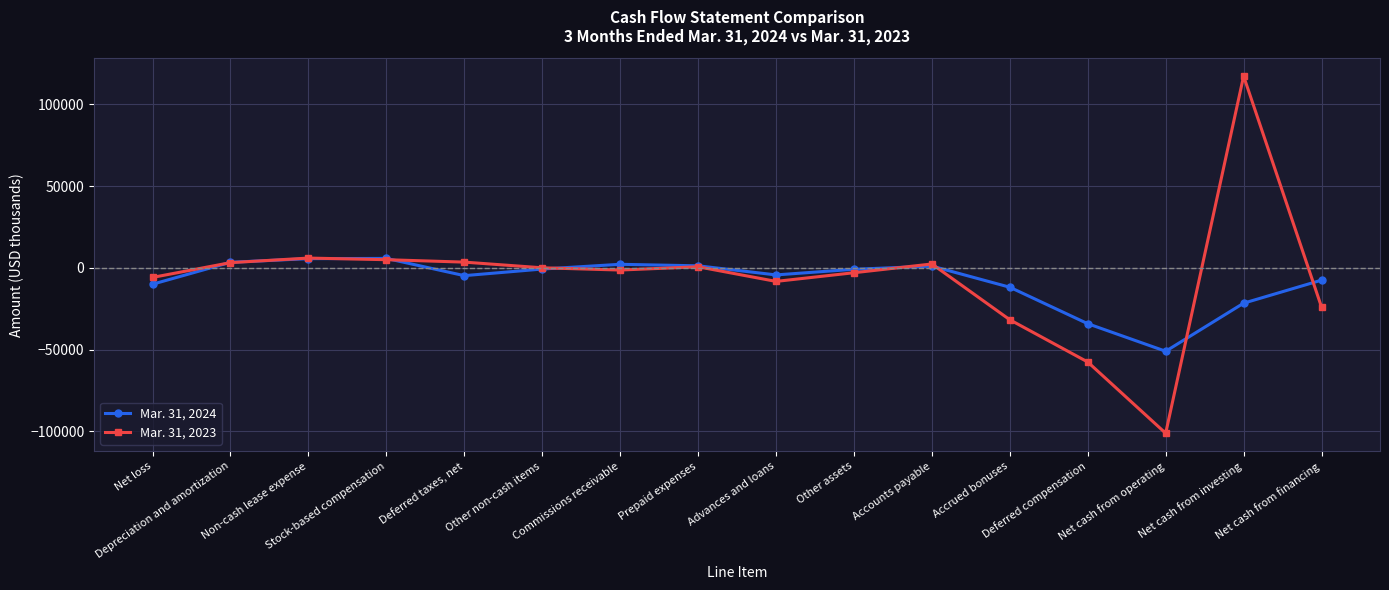

List the series in order of their peak value, lowest first.

Mar. 31, 2024, Mar. 31, 2023